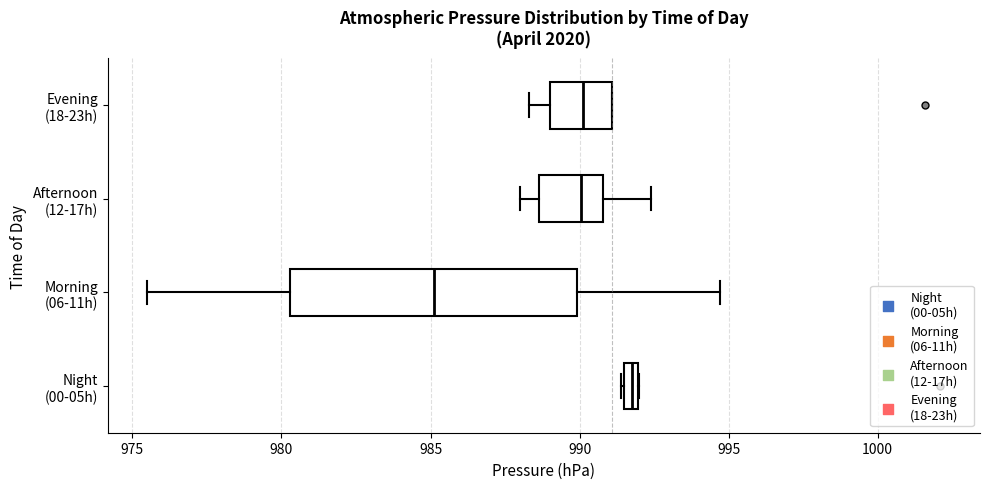

Where is the right edge of the box for Night (00-05h) on the x-axis? The values are not printed on the chart, so give them approximately, as read against the axis.

992.0